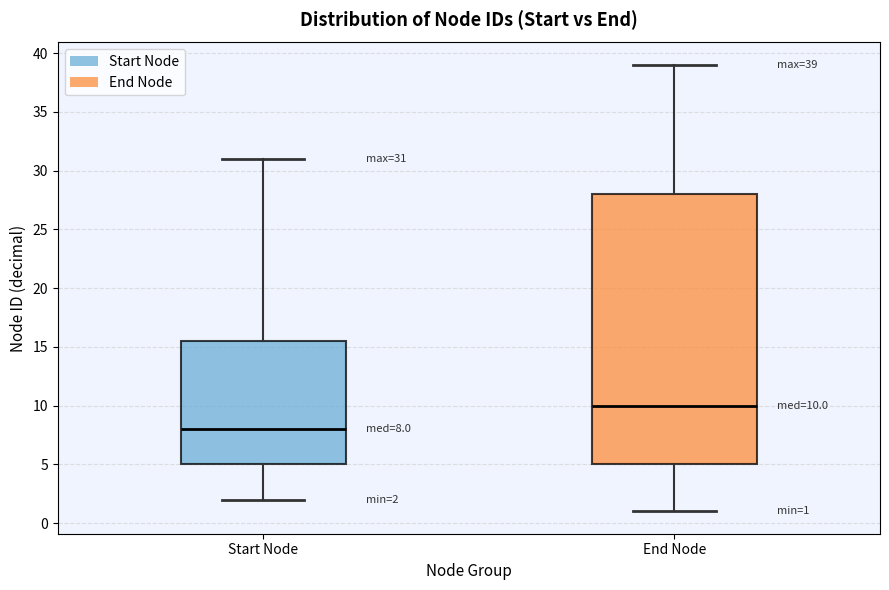

Which box has the lowest median line?

Start Node